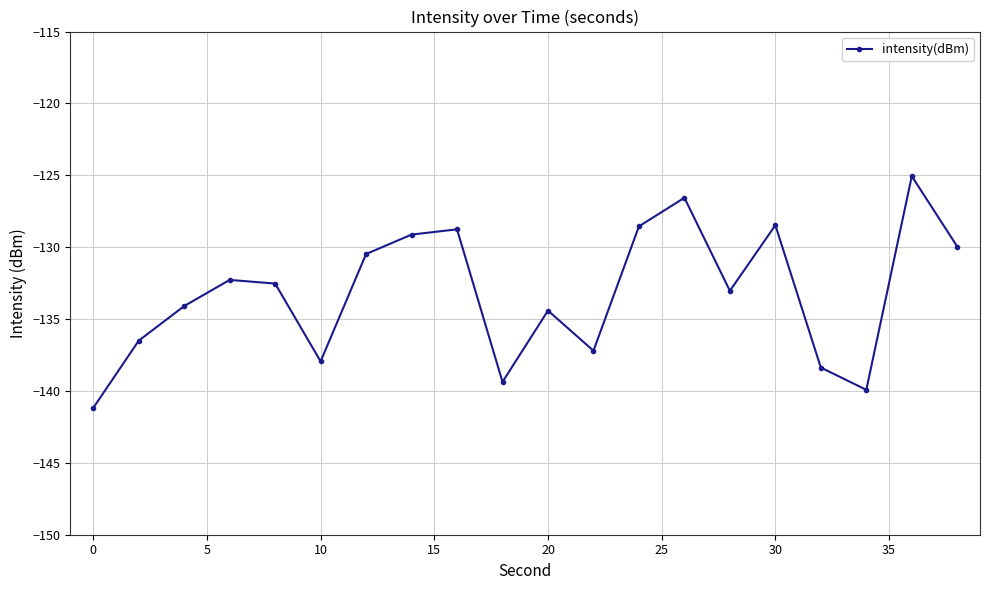

How many points are higher than both their immediate neighbors (excluding endpoints)?

6